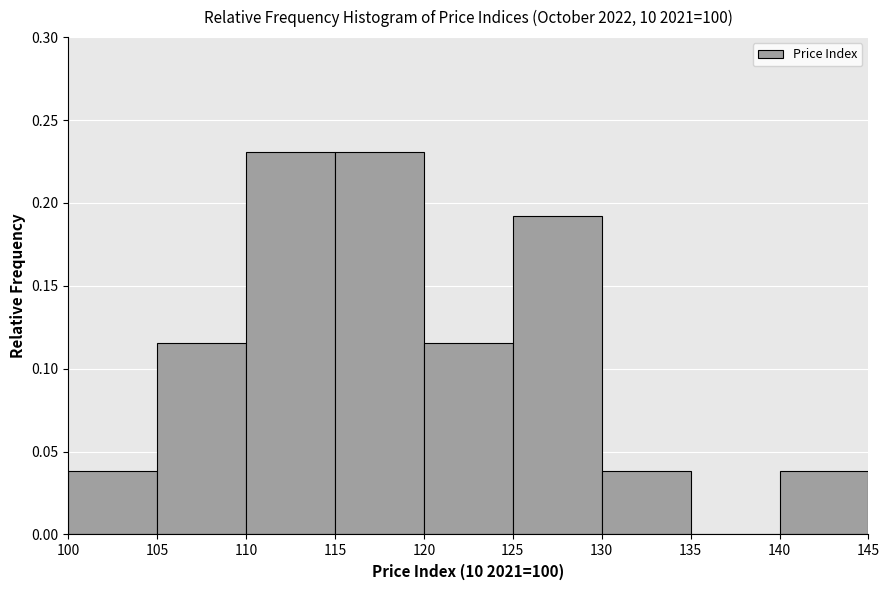

Reading left to right, transcribe this chart: for each bar, give the range it covers on the x-axis and its height. The values are not printed on the chart, so give them approximately, as read against the axis.

100 to 105: 0.040
105 to 110: 0.115
110 to 115: 0.230
115 to 120: 0.230
120 to 125: 0.115
125 to 130: 0.190
130 to 135: 0.040
135 to 140: 0
140 to 145: 0.040